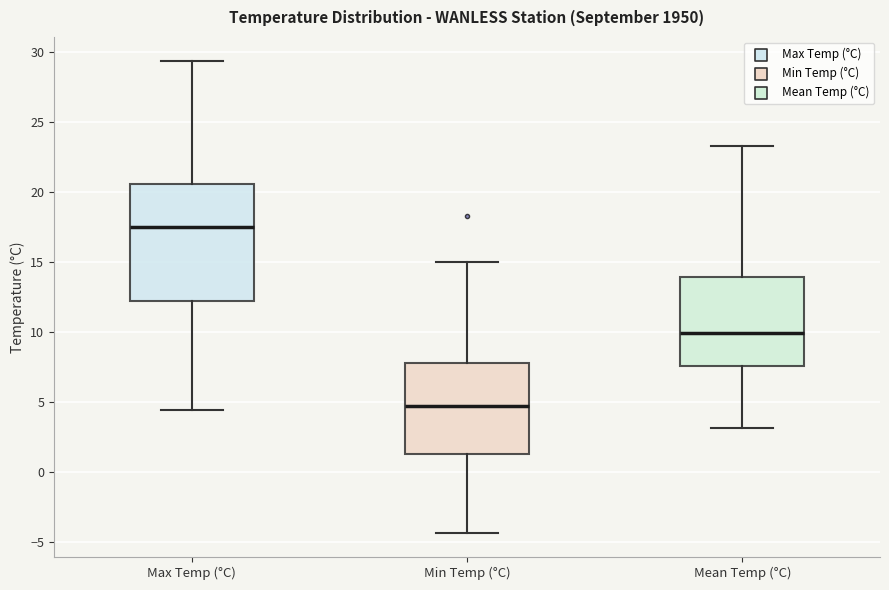

Where is the lower edge of the box for Mean Temp (°C) on the y-axis? The values are not printed on the chart, so give them approximately, as read against the axis.

7.5